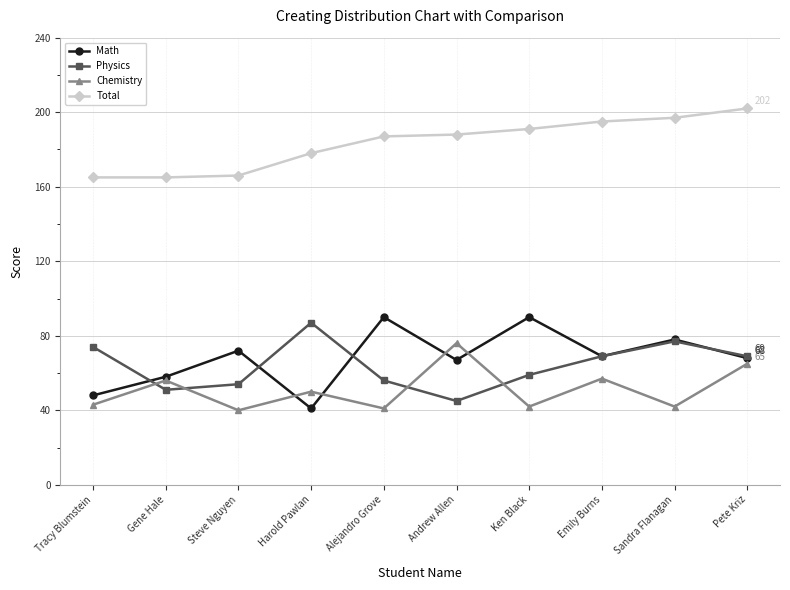

Is it true that Total equals 66 at Alejandro Grove?

False